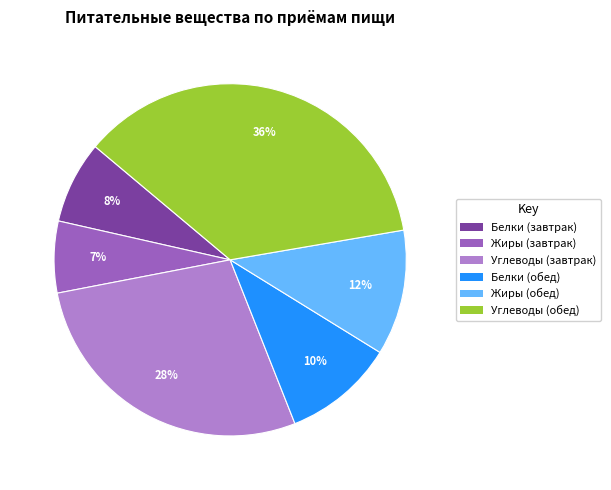

Which category has the smallest portion of the pie?

Жиры (завтрак)